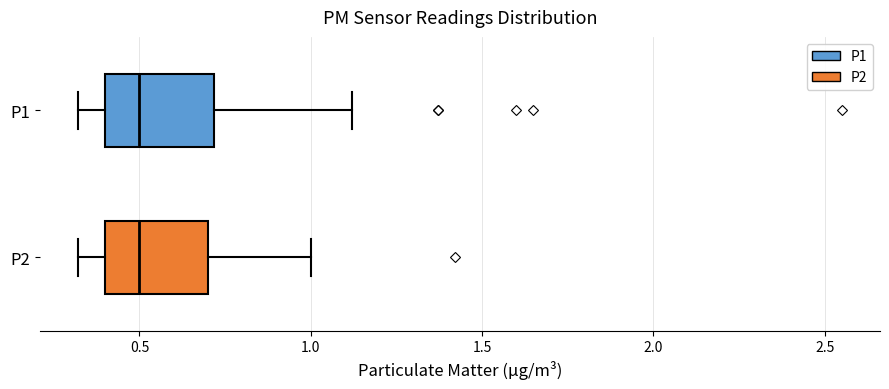

Reading bottom to top, read every box against the x-axis: the position of its median line, the range the box covers, and the ends of its whiskers. The values are not printed on the chart, so give them approximately, as read against the axis.

P2: median 0.5, box 0.4 to 0.7, whiskers 0.3 to 1.0
P1: median 0.5, box 0.4 to 0.7, whiskers 0.3 to 1.1